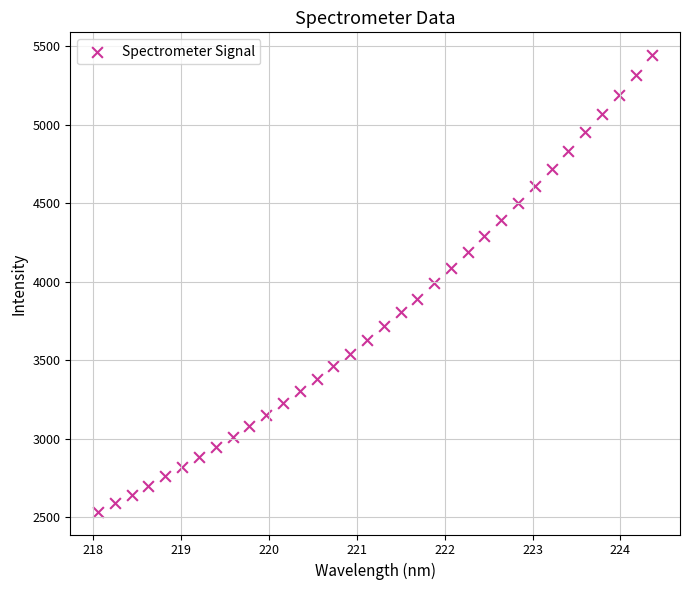

What is the range of X values (max minus min)?

6.3